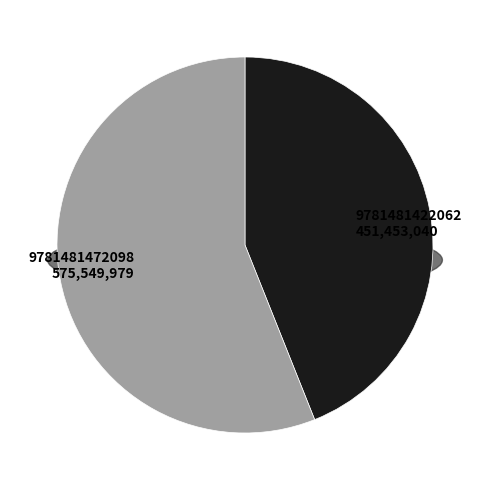

To the nearest percent, what portion does 9781481422062 represent?

44%